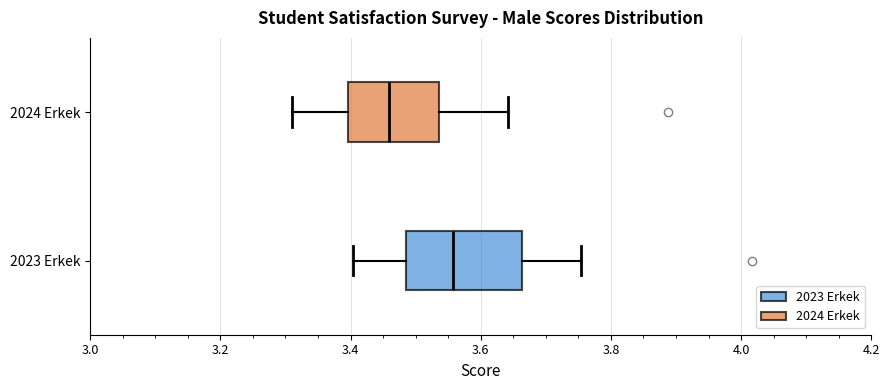

Reading bottom to top, read every box against the x-axis: the position of its median line, the range the box covers, and the ends of its whiskers. The values are not printed on the chart, so give them approximately, as read against the axis.

2023 Erkek: median 3.56, box 3.48 to 3.66, whiskers 3.40 to 3.76
2024 Erkek: median 3.46, box 3.40 to 3.54, whiskers 3.30 to 3.64